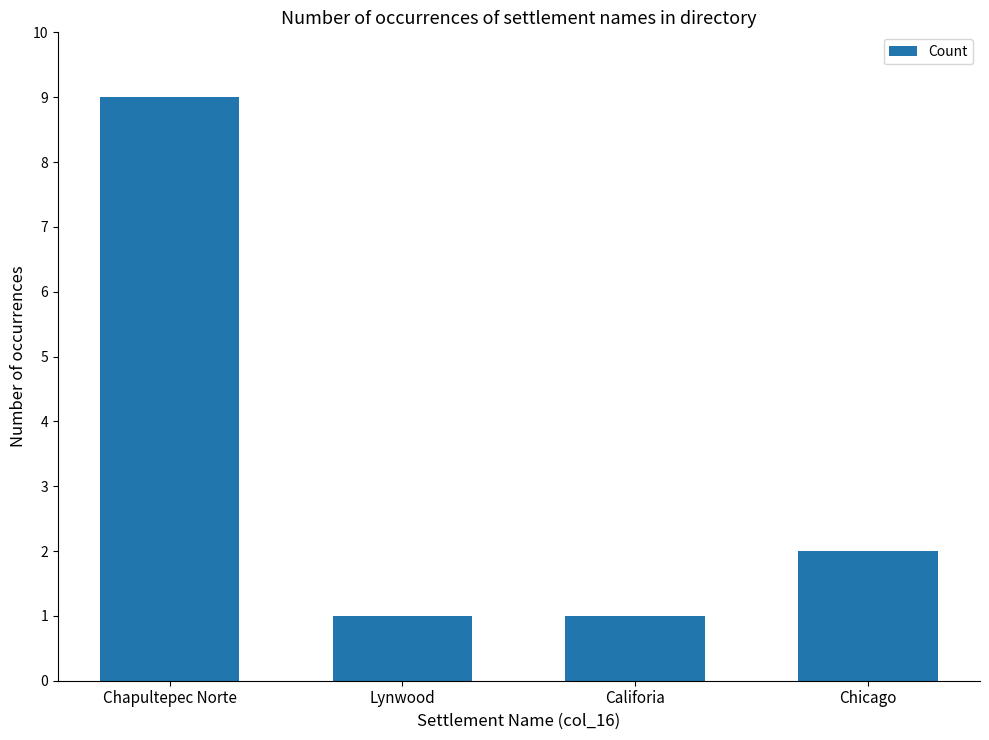

At which label does the data first exceed 2?

Chapultepec Norte